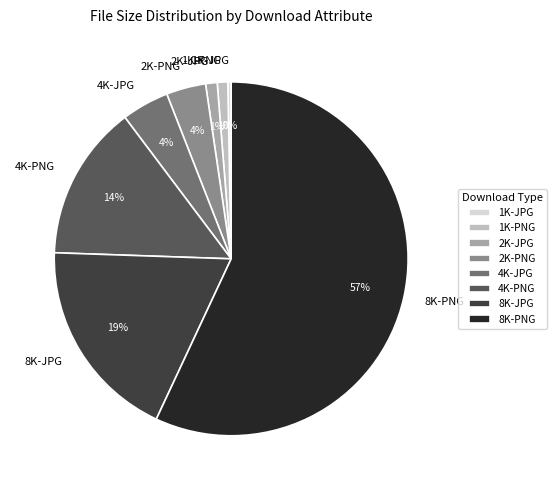

To the nearest percent, what is the average slice percentage?

12%